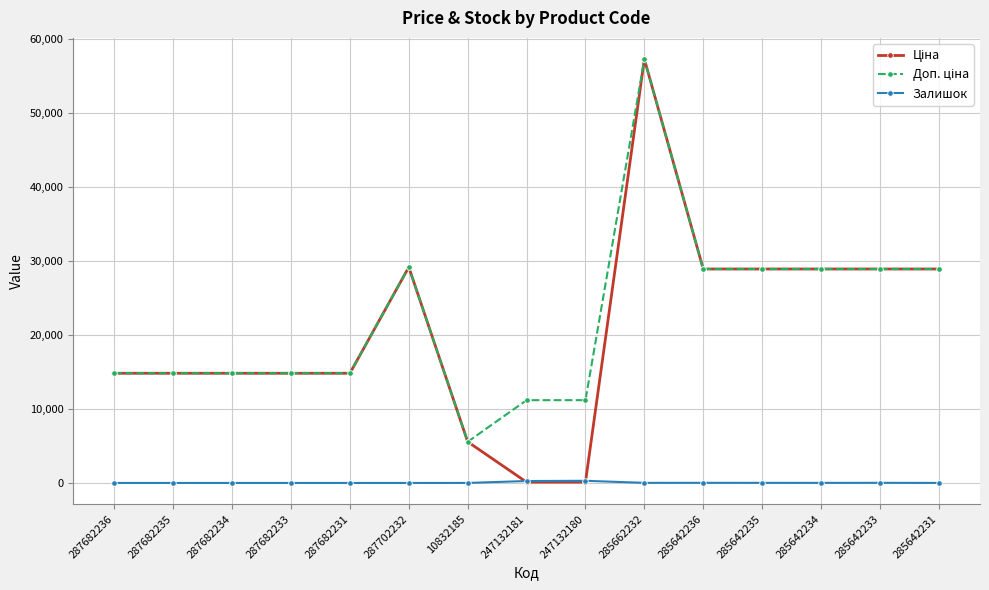

At which category is the sum across all series the highest?

285662232